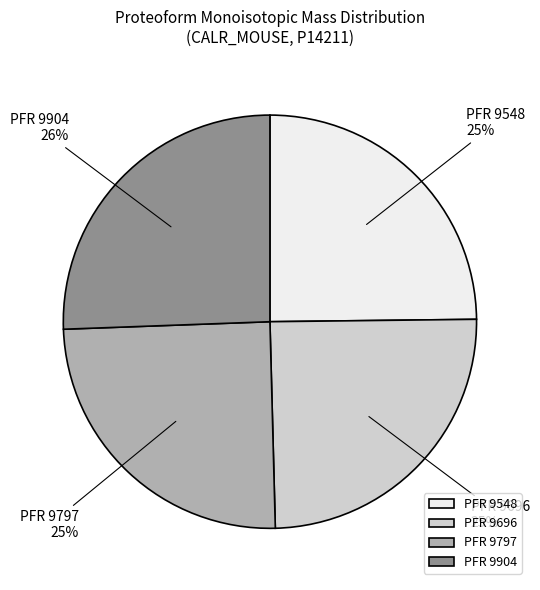

To the nearest percent, what percentage of the pie is PFR 9904?

26%